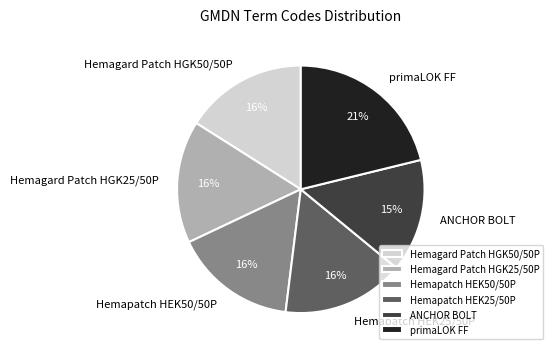

To the nearest percent, what percentage of the pie is Hemagard Patch HGK25/50P?

16%